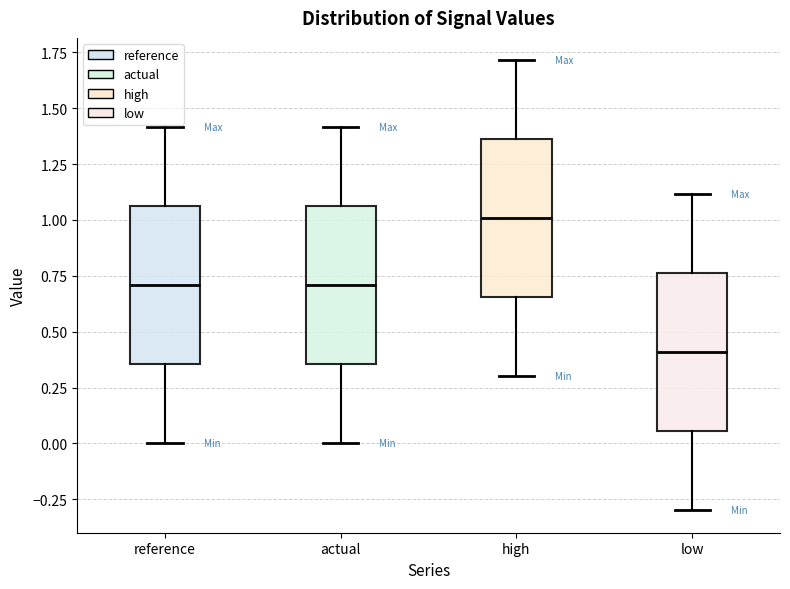

Where does the median line of the box for reference sit on the y-axis? The values are not printed on the chart, so give them approximately, as read against the axis.

0.70